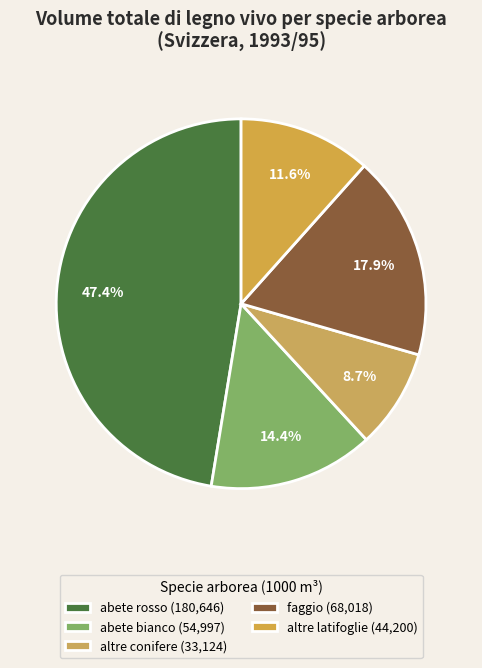

How many segments does this pie chart have?

5